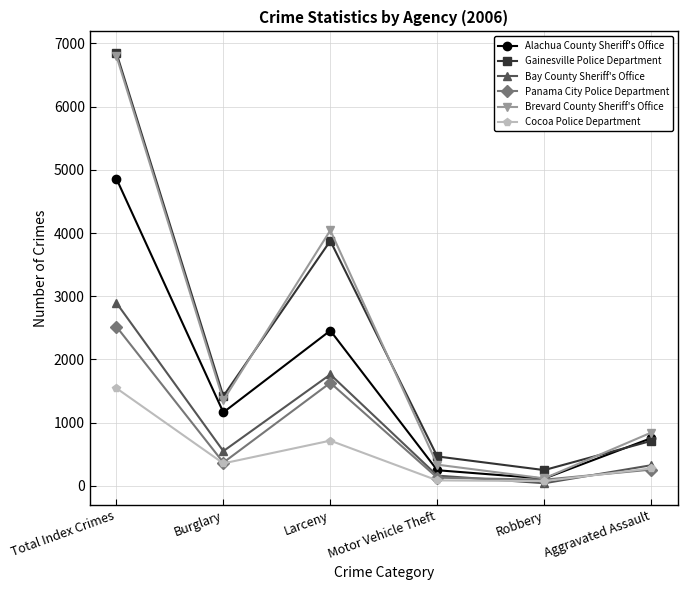

True or false: Gainesville Police Department and Bay County Sheriff's Office cross at least once.

False